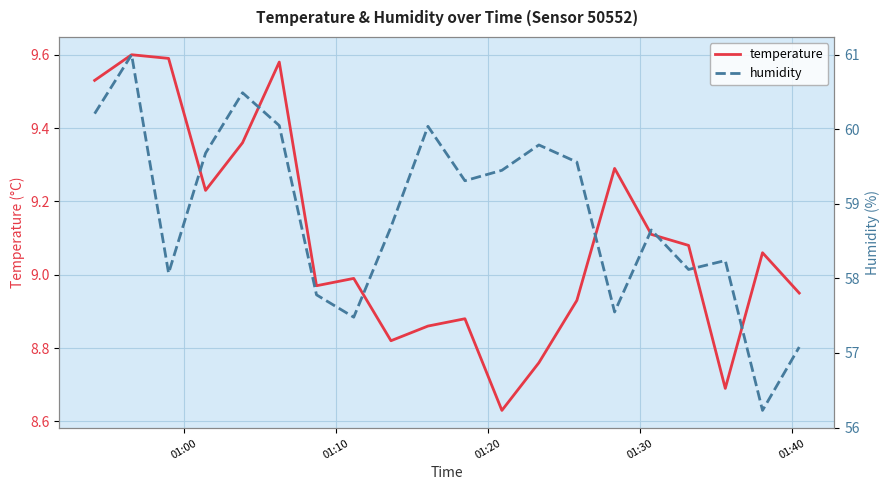

List the series in order of their overall mean, lowest first.

temperature, humidity